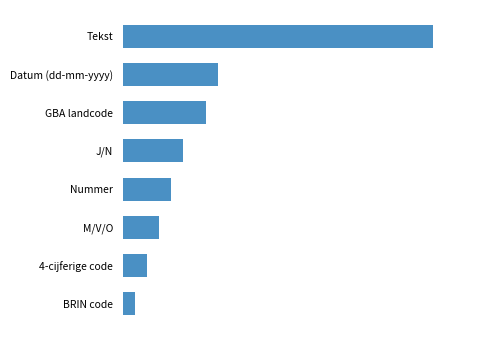

Does the chart contain any negative values?

No